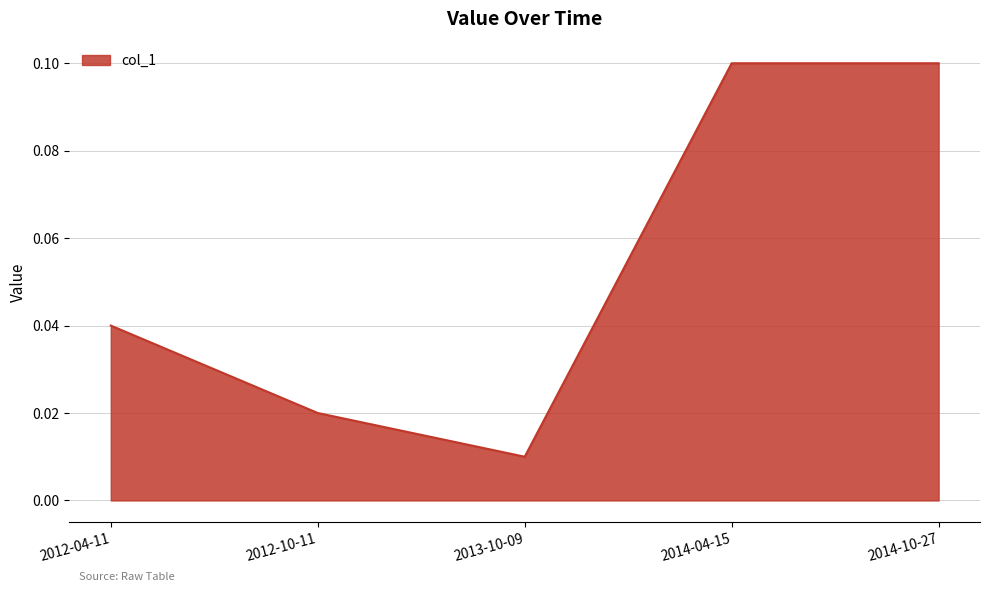

What position from the left is 2013-10-09?

3